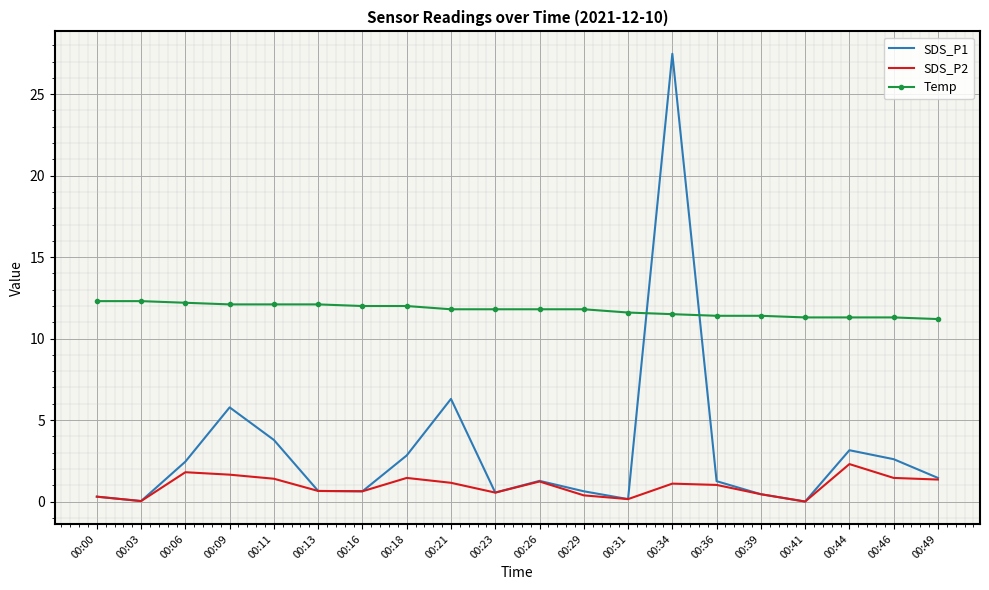

List the series in order of their overall mean, lowest first.

SDS_P2, SDS_P1, Temp